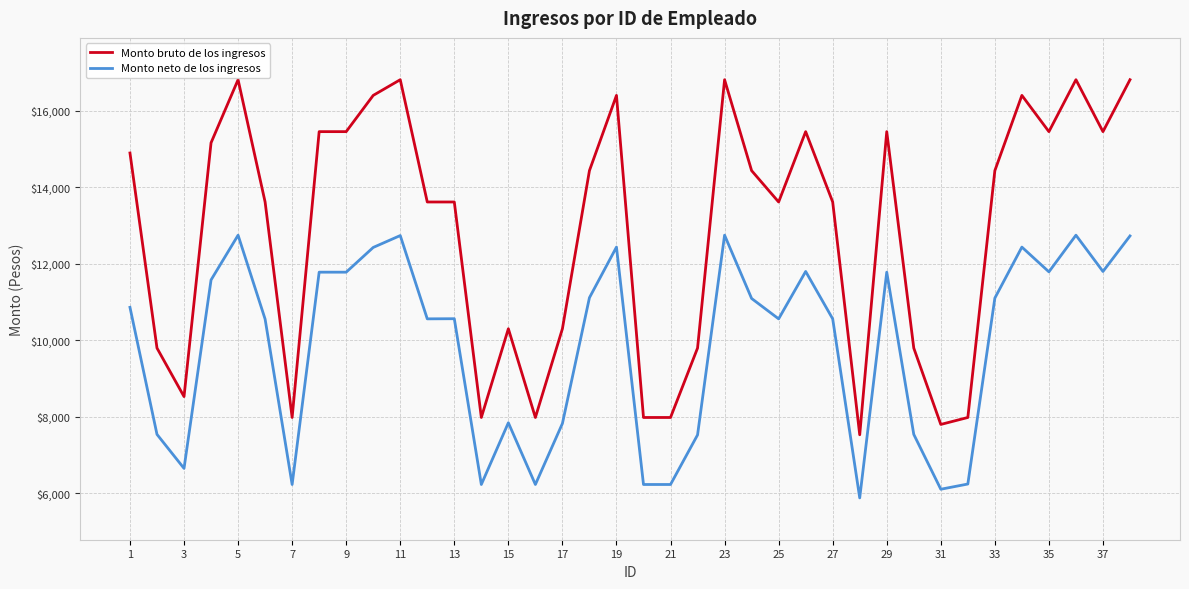

What is the difference between the maximum and minimum values in the Monto bruto de los ingresos series?

9276.3